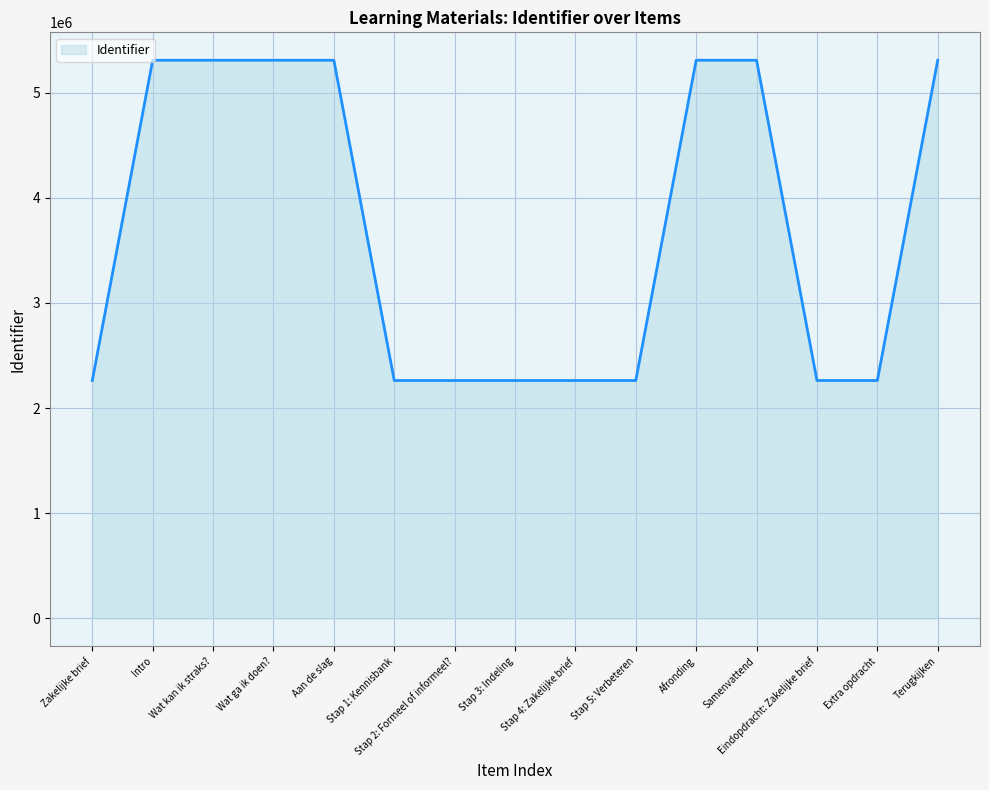

Read the value at Eindopdracht: Zakelijke brief.

2261822